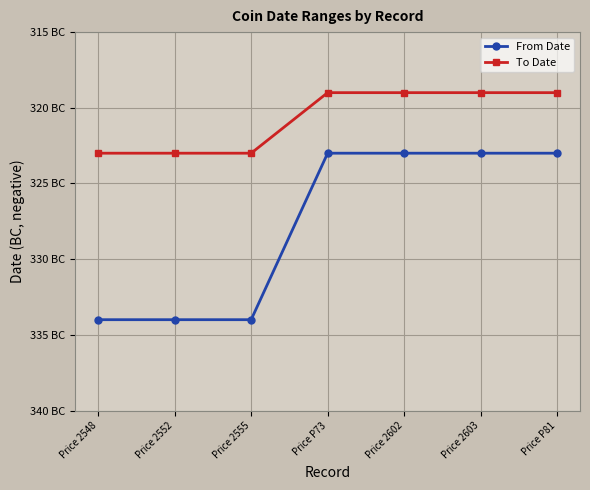

True or false: To Date has more than 1 points higher than both neighbors.

False